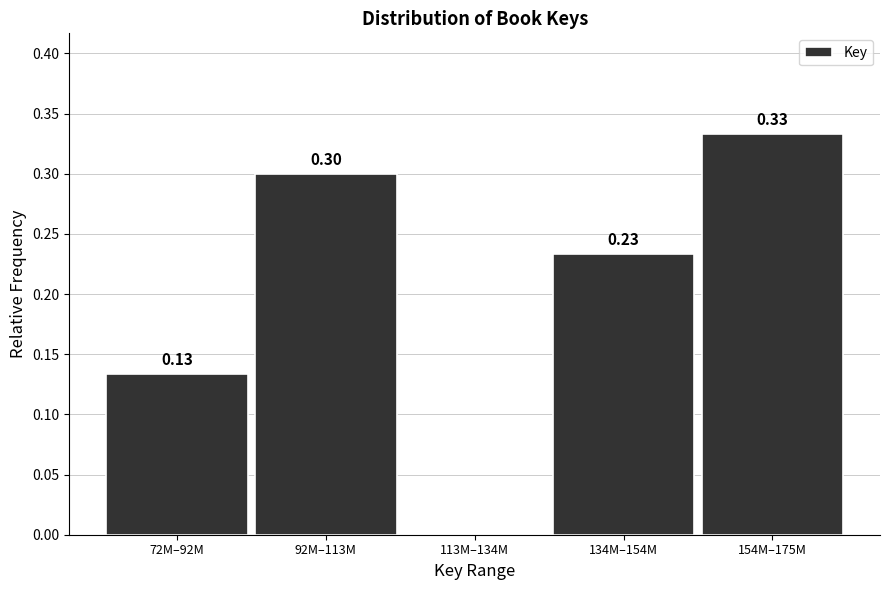

What is the sum of the values at 92M–113M and 154M–175M?

0.6